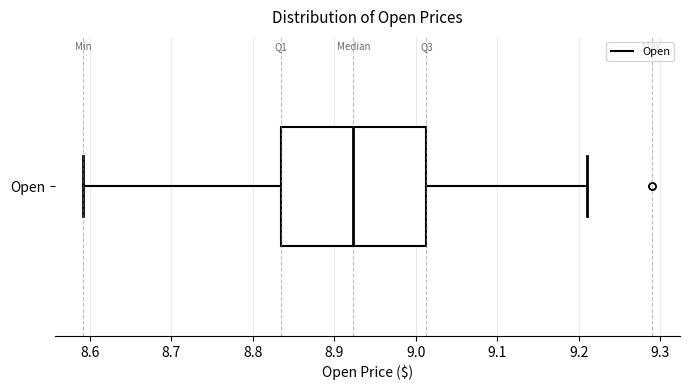

Transcribe this box plot: give where the median line is, the range the box spans, and where the two whiskers end, as read against the x-axis. The values are not printed on the chart, so give them approximately, as read against the axis.

median 8.92, box 8.83 to 9.01, whiskers 8.59 to 9.21